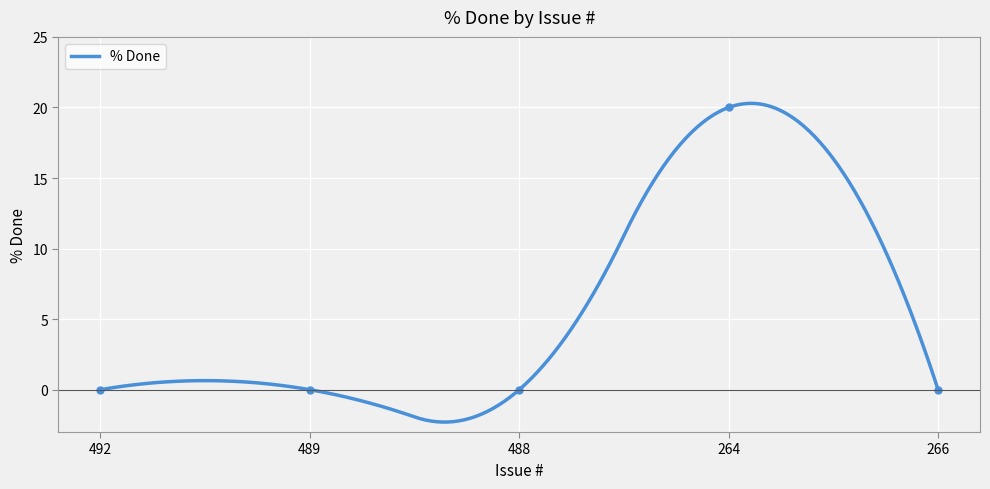

What is the label of the 4th point from the left?

264